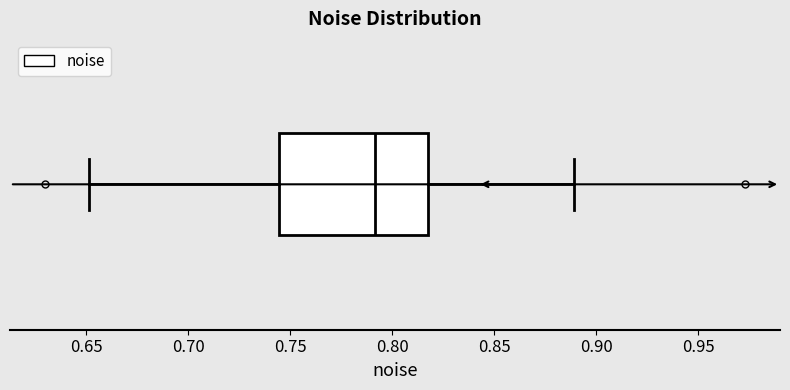

Read this box plot against the x-axis: the position of the median line, the range covered by the box, and the ends of both whiskers. The values are not printed on the chart, so give them approximately, as read against the axis.

median 0.790, box 0.745 to 0.820, whiskers 0.650 to 0.890